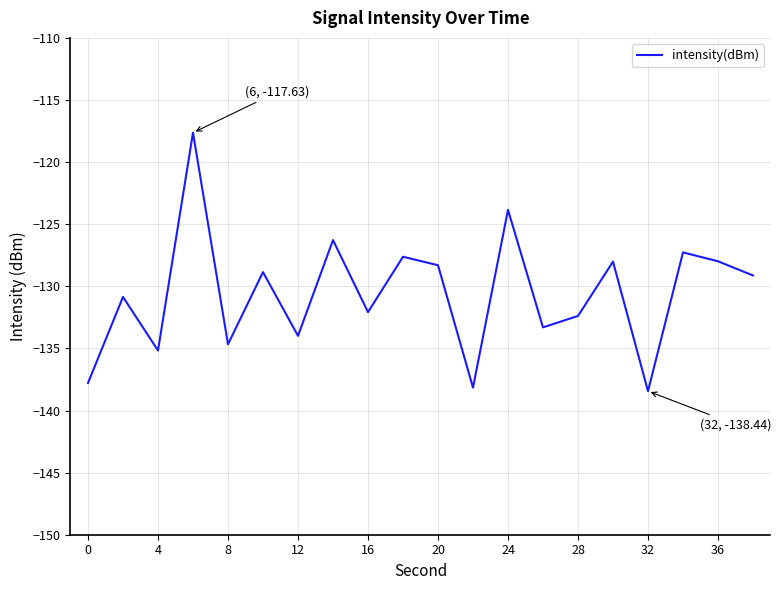

True or false: the data has more than 2 interior local peaks.

True